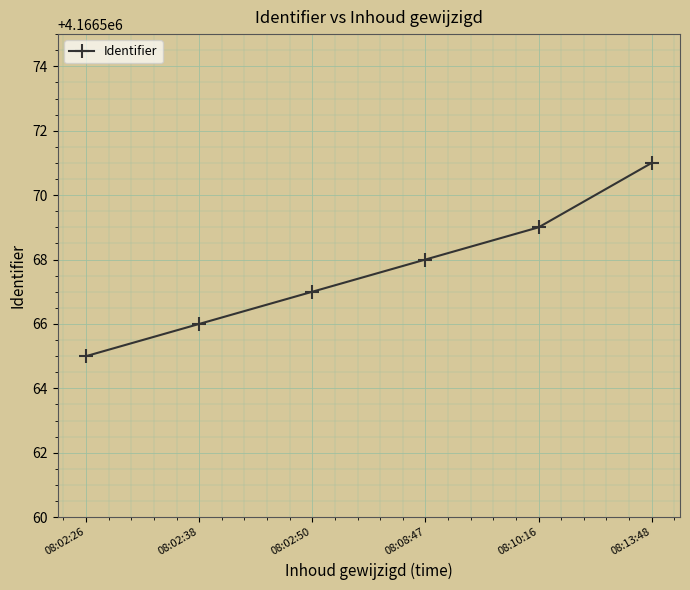

The value at 08:02:26 is 5814757. True or false?

False